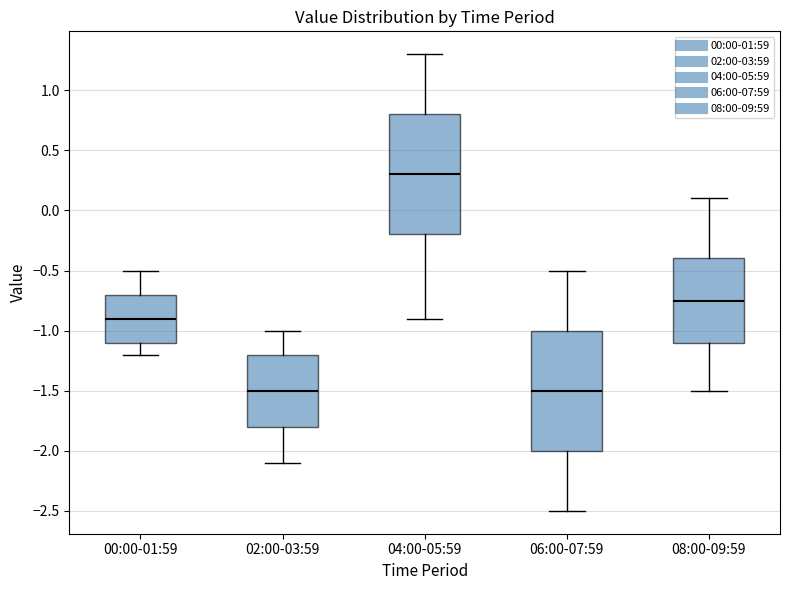

Reading left to right, transcribe this box plot: for each box, give where its median line is, the range the box spans, and where its two whiskers end, as read against the y-axis. The values are not printed on the chart, so give them approximately, as read against the axis.

00:00-01:59: median -0.90, box -1.10 to -0.70, whiskers -1.20 to -0.50
02:00-03:59: median -1.50, box -1.80 to -1.20, whiskers -2.10 to -1.00
04:00-05:59: median 0.30, box -0.20 to 0.80, whiskers -0.90 to 1.30
06:00-07:59: median -1.50, box -2.00 to -1.00, whiskers -2.50 to -0.50
08:00-09:59: median -0.75, box -1.10 to -0.40, whiskers -1.50 to 0.10